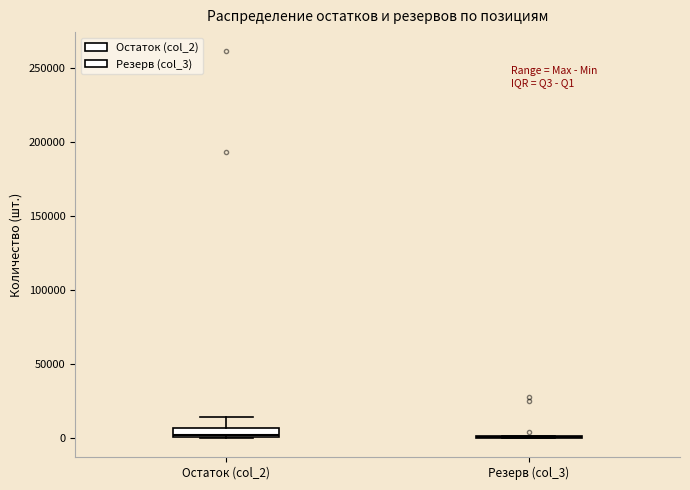

Which box is the tallest, from its lower edge to its upper edge?

Остаток (col_2)